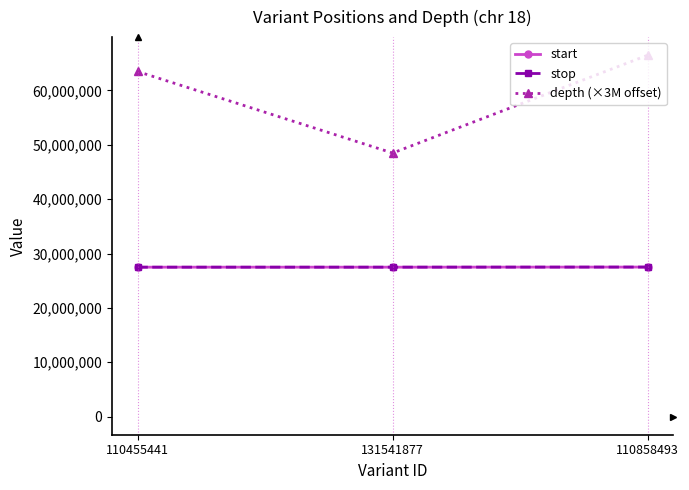

What is the minimum value for stop?

27497472